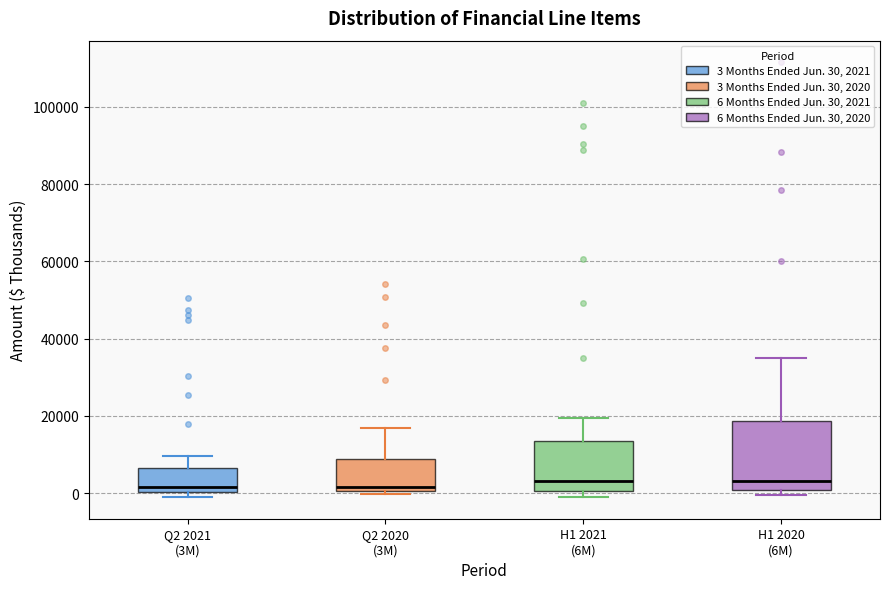

Reading left to right, read every box against the y-axis: the position of its median line, the range the box covers, and the ends of its whiskers. The values are not printed on the chart, so give them approximately, as read against the axis.

Q2 2021 (3M): median 2000, box 0 to 6000, whiskers 0 (just below the box's lower edge) to 10000
Q2 2020 (3M): median 2000, box 0 to 8000, whiskers 0 to 16000
H1 2021 (6M): median 4000, box 0 to 14000, whiskers 0 (just below the box's lower edge) to 20000
H1 2020 (6M): median 4000, box 0 to 18000, whiskers 0 (just below the box's lower edge) to 34000